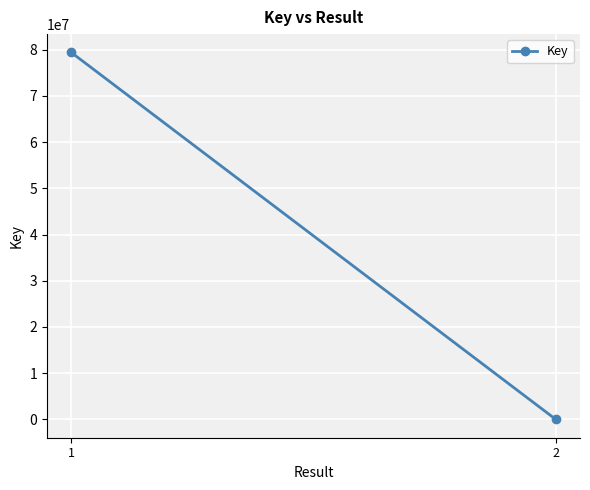

The value at 2 is 6148. True or false?

True